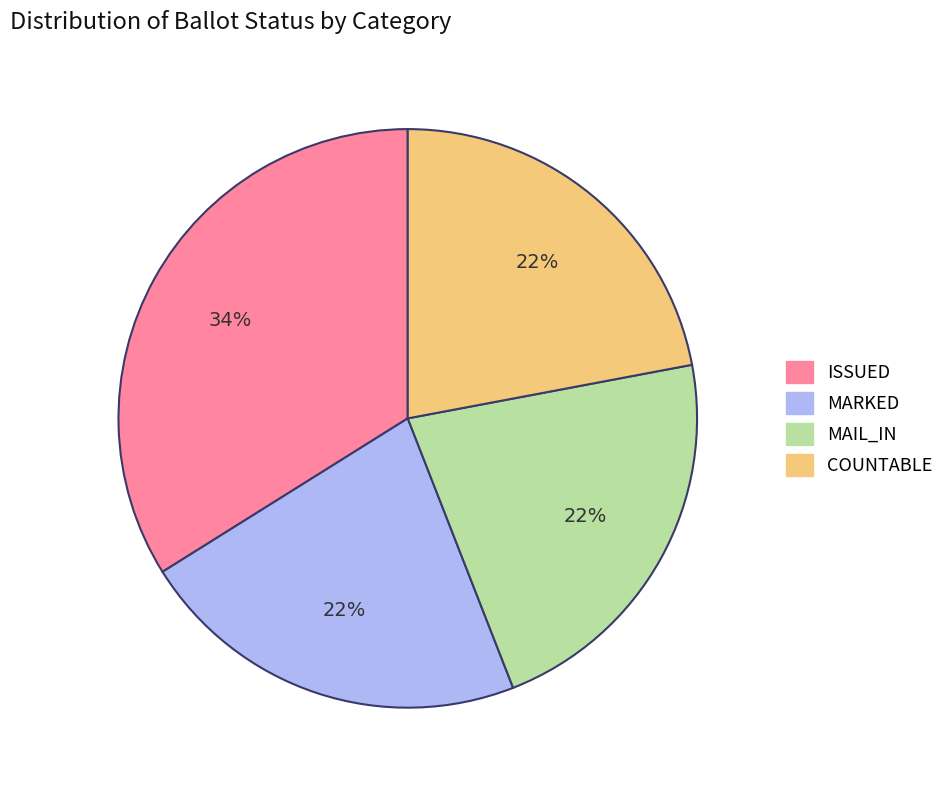

To the nearest percent, what percentage of the pie is COUNTABLE?

22%